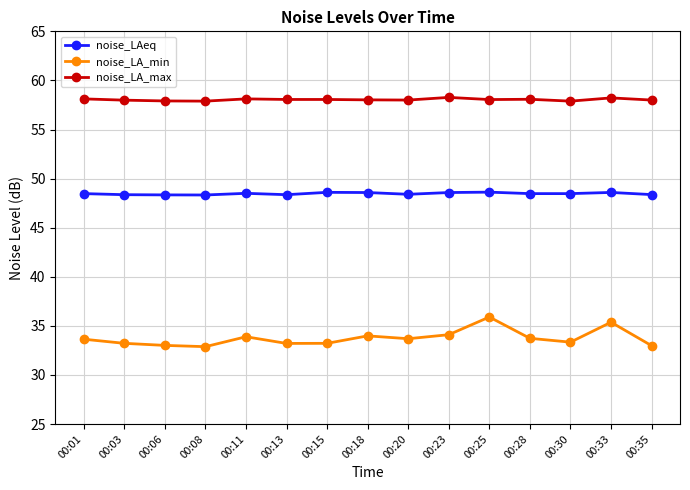

What is the highest value of the noise_LA_min series?

35.9